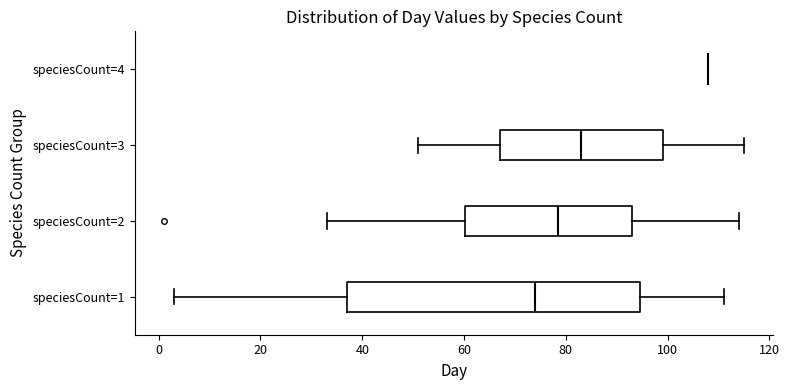

Which box is the widest, from its left edge to its right edge?

speciesCount=1